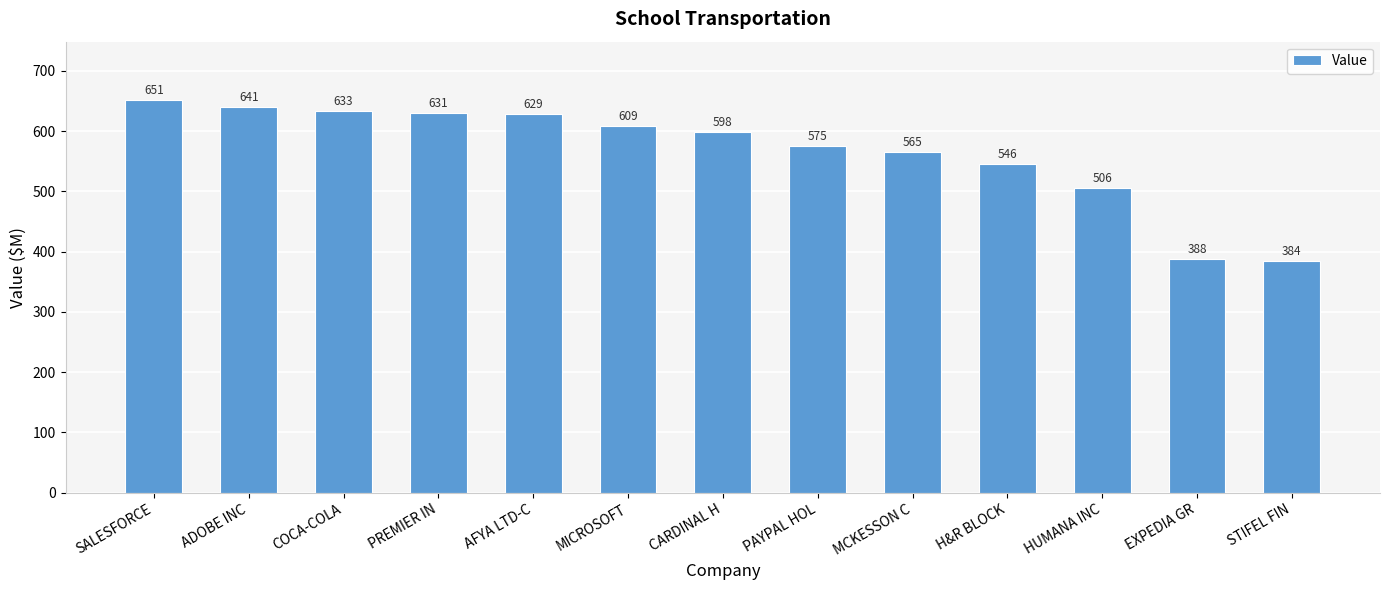

Where does the data first go above 598?

SALESFORCE